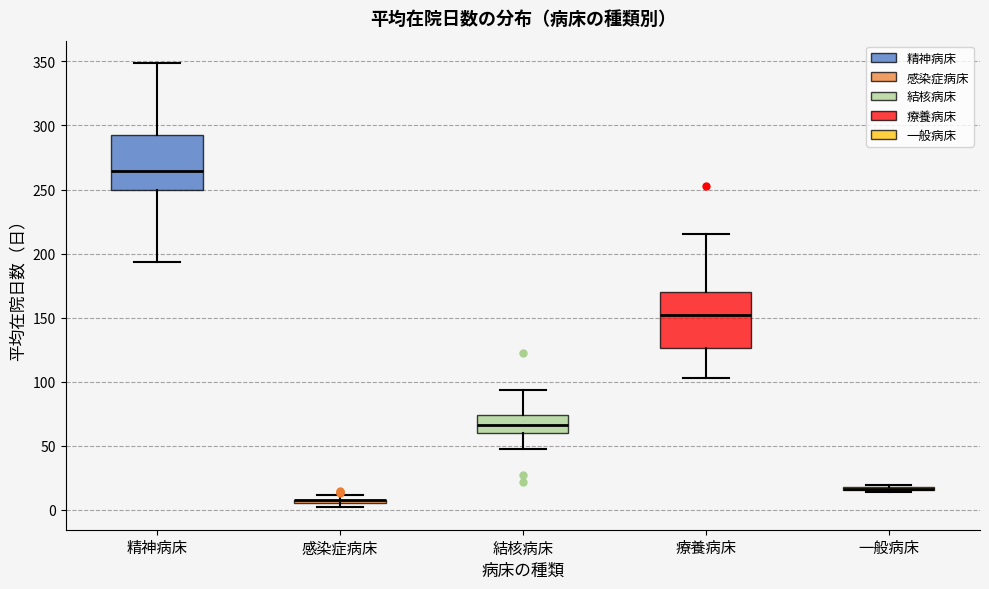

Where does the upper whisker of the box for 結核病床 end on the y-axis? The values are not printed on the chart, so give them approximately, as read against the axis.

95